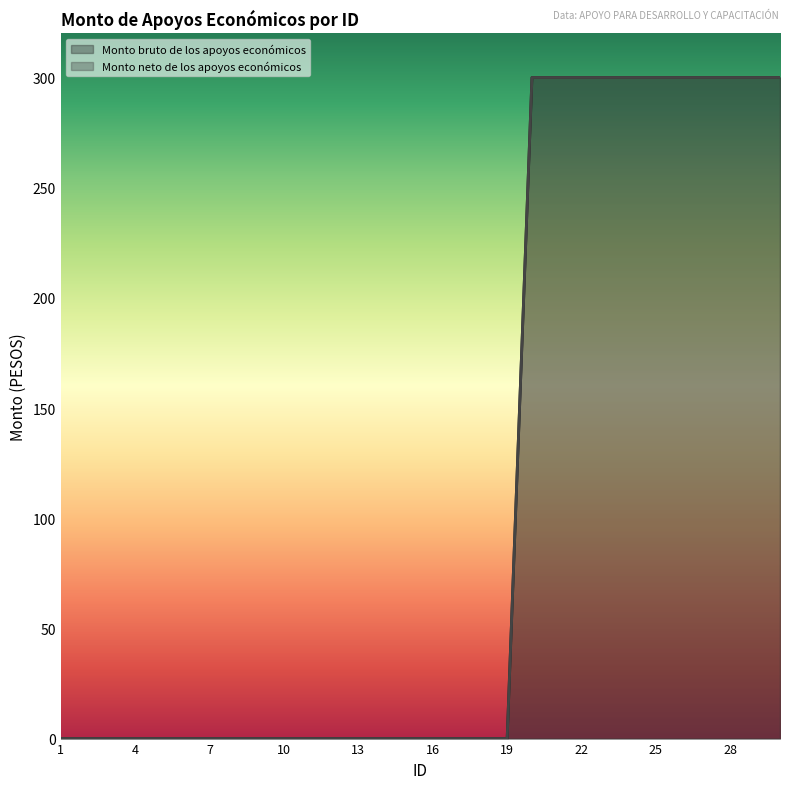

Reading left to right, what are all the values shown in this chart?

Monto bruto de los apoyos económicos: 1=0	2=0	3=0	4=0	5=0	6=0	7=0	8=0	9=0	10=0	11=0	12=0	13=0	14=0	15=0	16=0	17=0	18=0	19=0	20=300	21=300	22=300	23=300	24=300	25=300	26=300	27=300	28=300	29=300	30=300
Monto neto de los apoyos económicos: 1=0	2=0	3=0	4=0	5=0	6=0	7=0	8=0	9=0	10=0	11=0	12=0	13=0	14=0	15=0	16=0	17=0	18=0	19=0	20=300	21=300	22=300	23=300	24=300	25=300	26=300	27=300	28=300	29=300	30=300